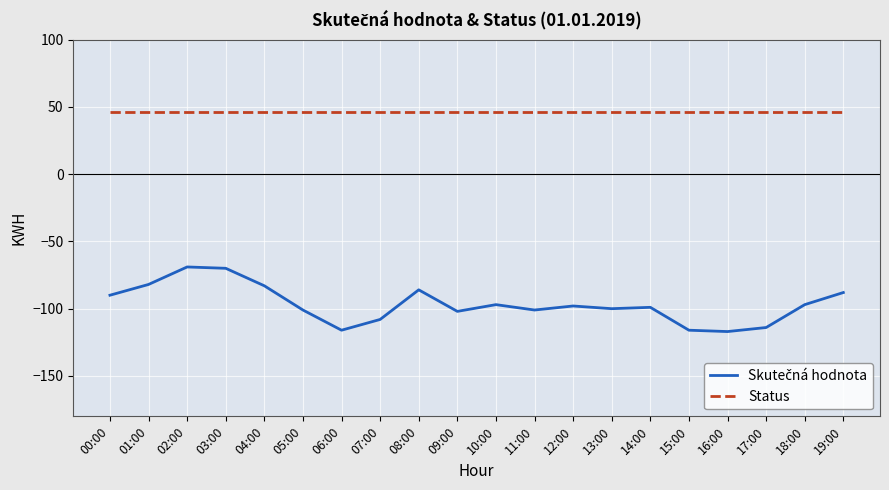

What is the smallest value displayed?

-117